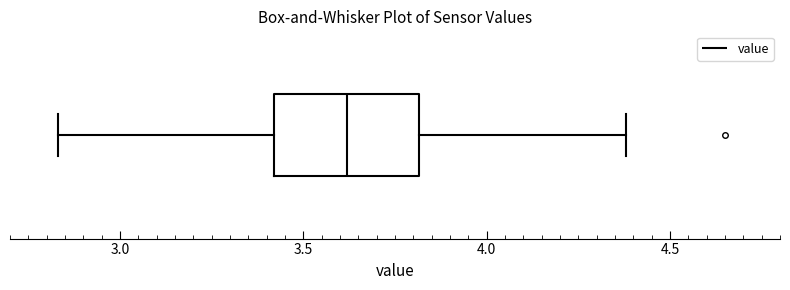

Read this box plot against the x-axis: the position of the median line, the range covered by the box, and the ends of both whiskers. The values are not printed on the chart, so give them approximately, as read against the axis.

median 3.60, box 3.40 to 3.80, whiskers 2.85 to 4.40